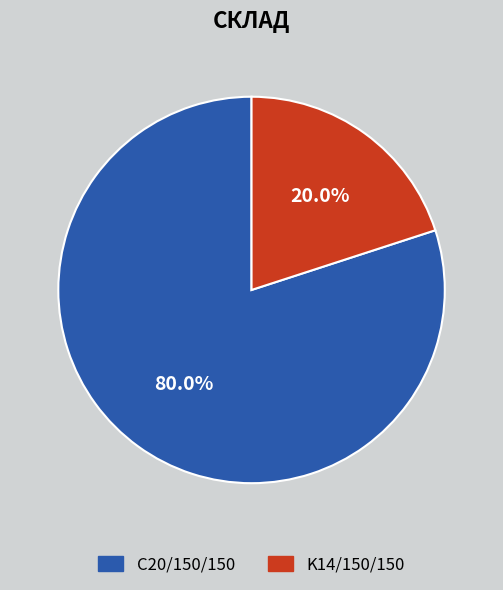

What is the ratio of the value at С20/150/150 to the value at K14/150/150?

4.0